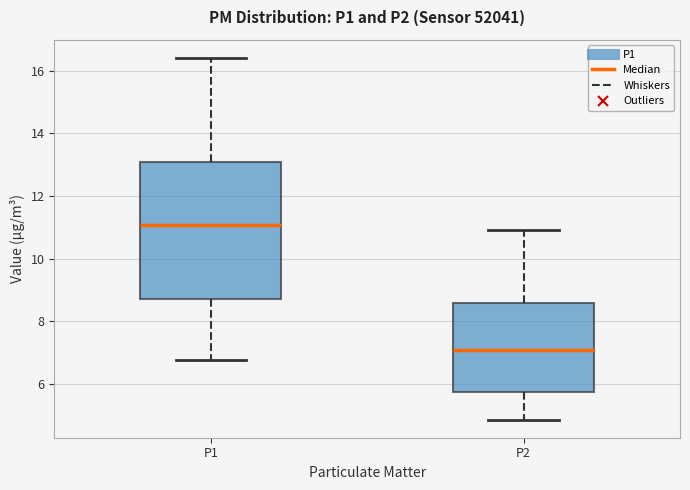

Reading left to right, read every box against the y-axis: the position of its median line, the range the box covers, and the ends of its whiskers. The values are not printed on the chart, so give them approximately, as read against the axis.

P1: median 11.0, box 8.8 to 13.0, whiskers 6.8 to 16.4
P2: median 7.0, box 5.8 to 8.6, whiskers 4.8 to 11.0